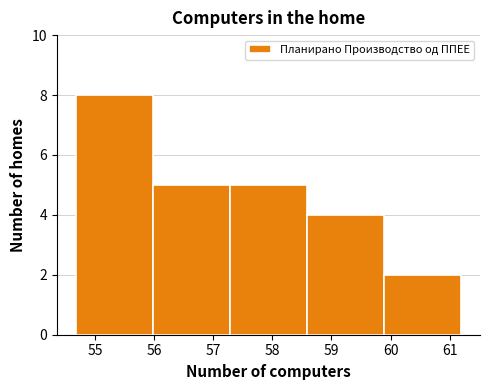

Which range on the x-axis has the tallest bar?

54.7 to 56.0